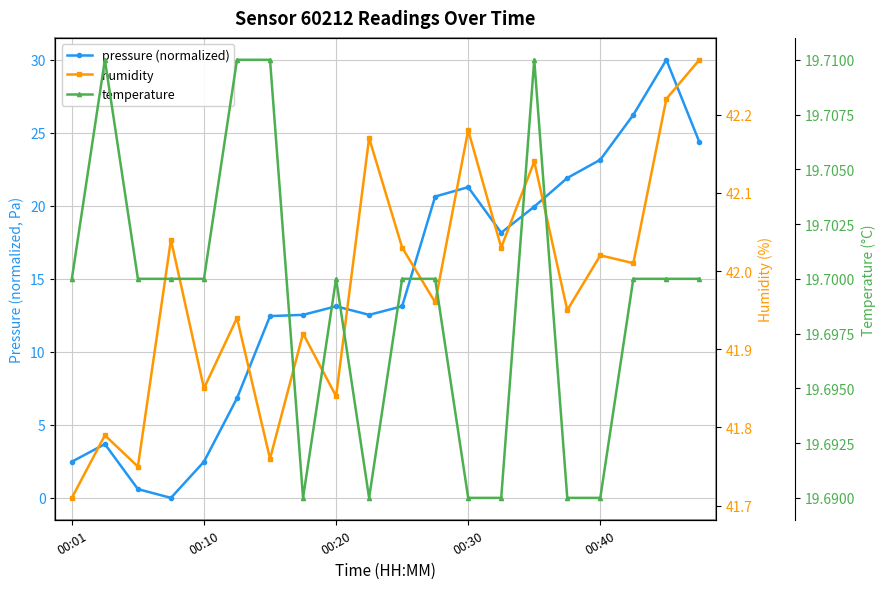

Reading left to right, what are all the values shown in this chart?

pressure (normalized): 2.5	3.7	0.6	0.0	2.5	6.8	12.4	12.5	13.1	12.5	13.1	20.6	21.3	18.2	19.9	21.9	23.2	26.2	30.0	24.4
humidity: 41.7	41.8	41.8	42.0	41.9	41.9	41.8	41.9	41.8	42.2	42.0	42.0	42.2	42.0	42.1	42.0	42.0	42.0	42.2	42.3
temperature: 19.7	19.7	19.7	19.7	19.7	19.7	19.7	19.7	19.7	19.7	19.7	19.7	19.7	19.7	19.7	19.7	19.7	19.7	19.7	19.7